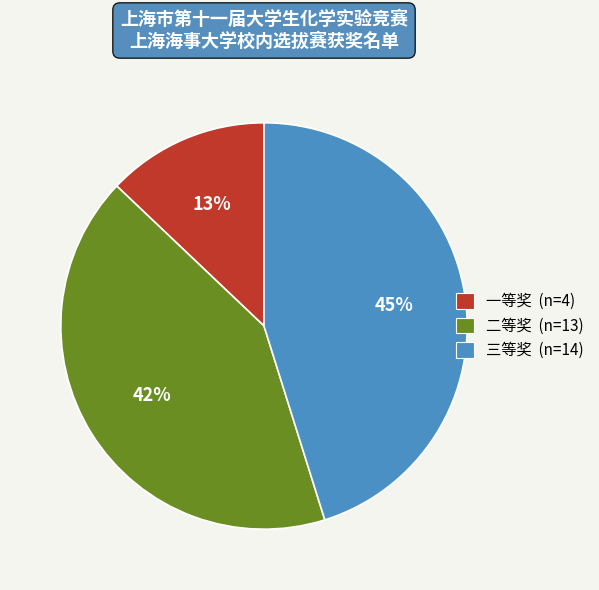

What is the ratio of the value at 三等奖 to the value at 二等奖?

1.1